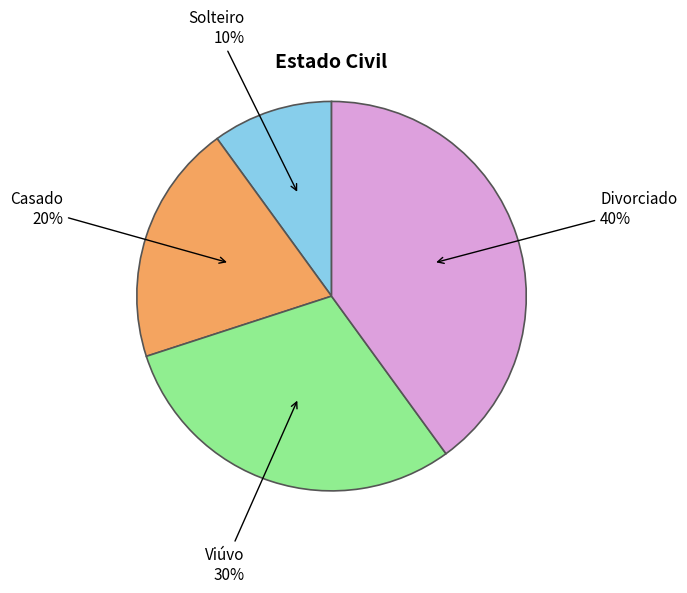

Is there any slice that represents more than half of the pie?

No